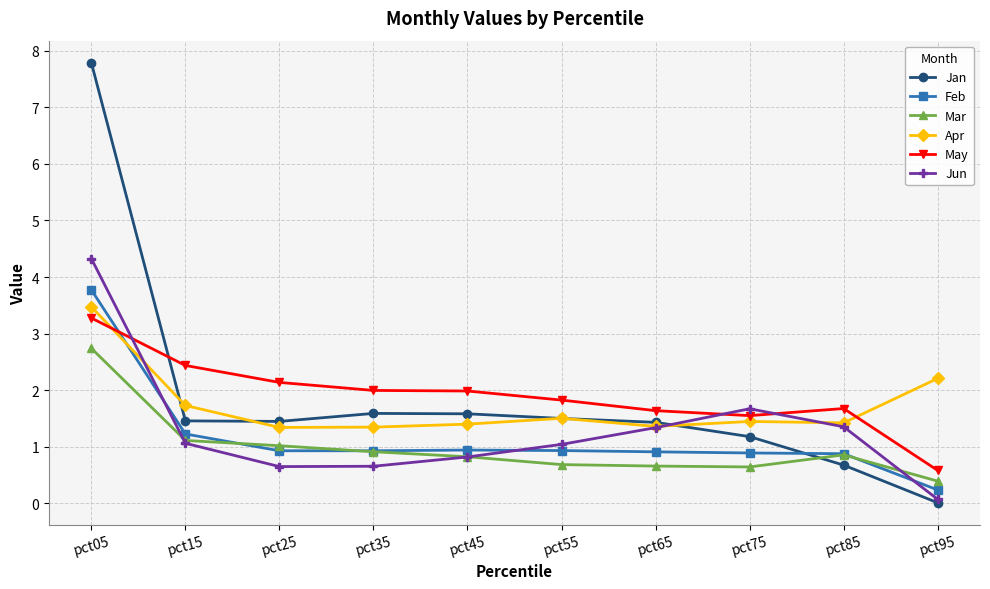

Is it true that Apr equals 1.5 at pct55?

True